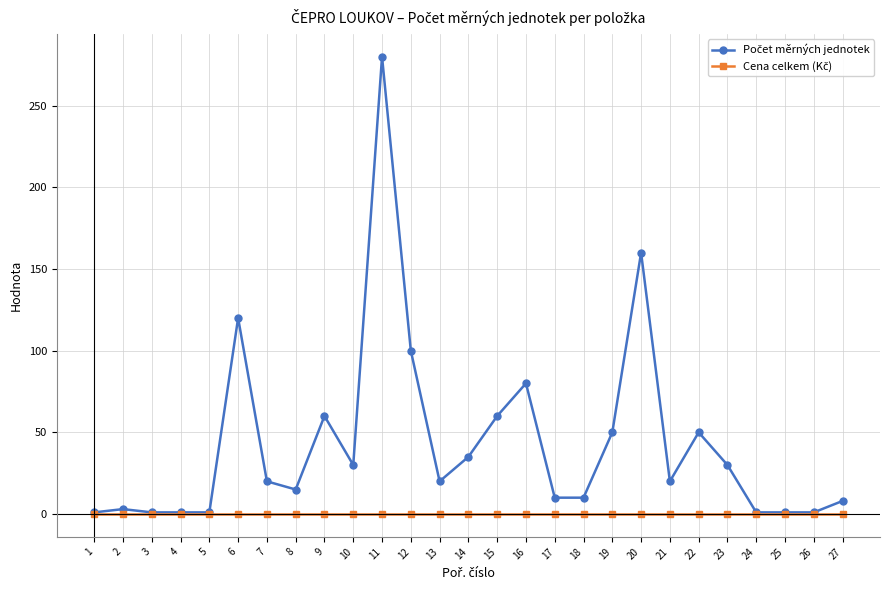

At which category is the sum across all series the highest?

11